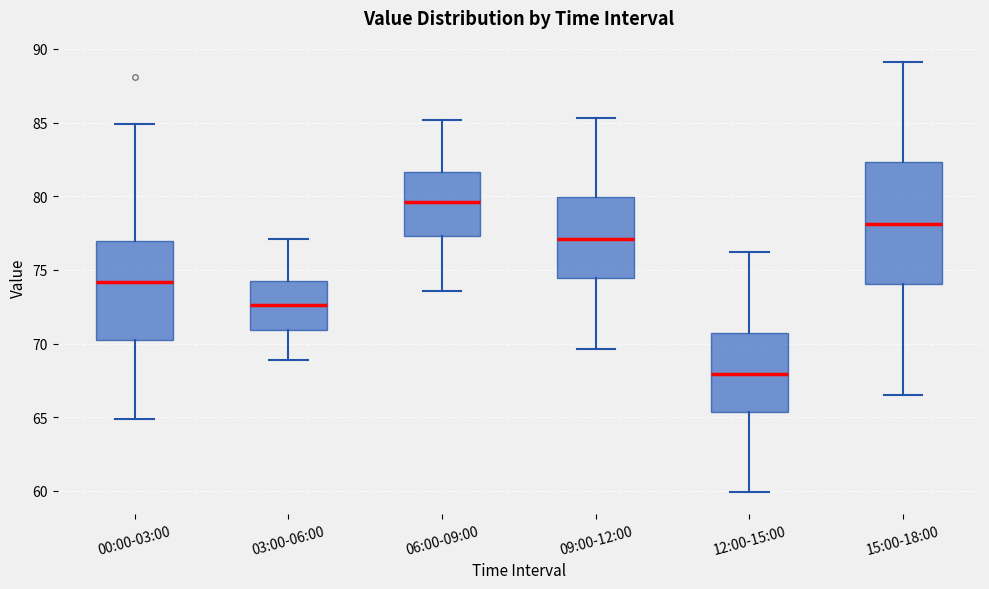

Reading left to right, transcribe this box plot: for each box, give where its median line is, the range the box spans, and where its two whiskers end, as read against the y-axis. The values are not printed on the chart, so give them approximately, as read against the axis.

00:00-03:00: median 74.0, box 70.5 to 77.0, whiskers 65.0 to 85.0
03:00-06:00: median 72.5, box 71.0 to 74.5, whiskers 69.0 to 77.0
06:00-09:00: median 79.5, box 77.5 to 81.5, whiskers 73.5 to 85.0
09:00-12:00: median 77.0, box 74.5 to 80.0, whiskers 69.5 to 85.5
12:00-15:00: median 68.0, box 65.5 to 71.0, whiskers 60.0 to 76.0
15:00-18:00: median 78.0, box 74.0 to 82.5, whiskers 66.5 to 89.0